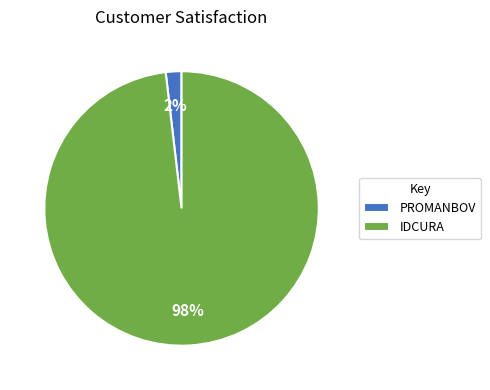

Is it true that PROMANBOV is 13% of the pie?

False